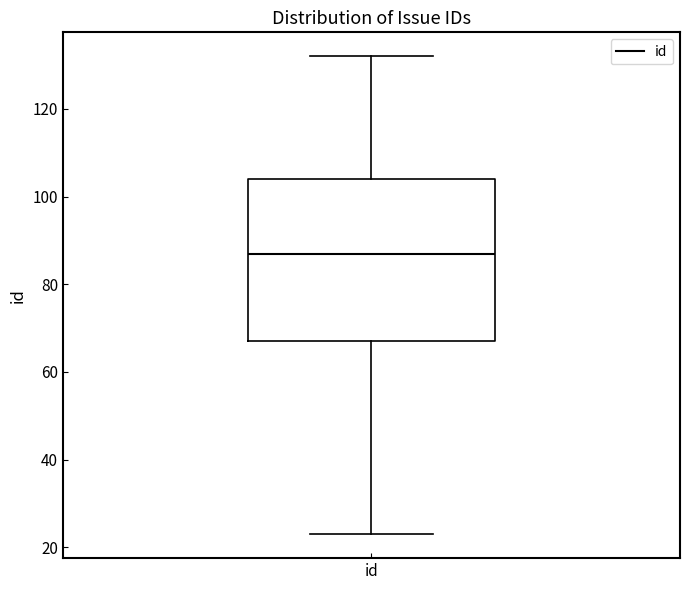

Transcribe this box plot: give where the median line is, the range the box spans, and where the two whiskers end, as read against the y-axis. The values are not printed on the chart, so give them approximately, as read against the axis.

median 88, box 68 to 104, whiskers 24 to 132